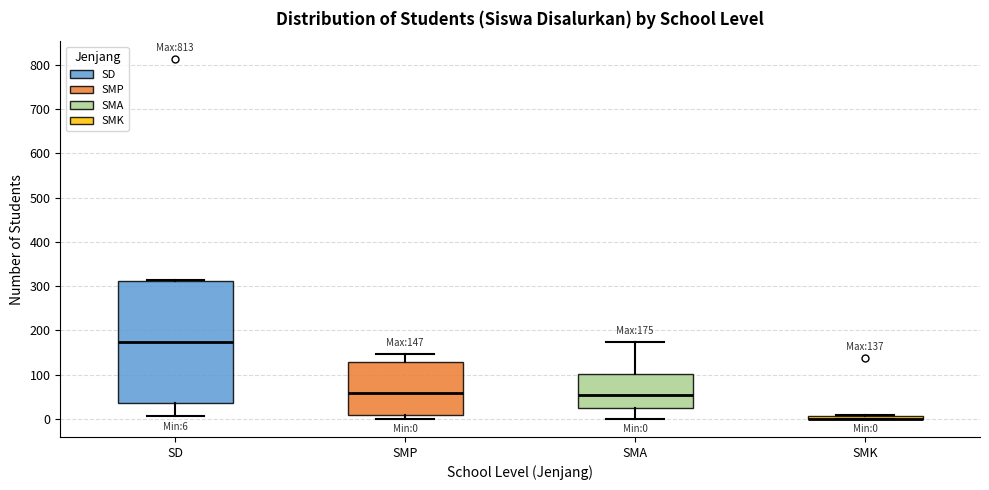

Which box is the tallest, from its lower edge to its upper edge?

SD